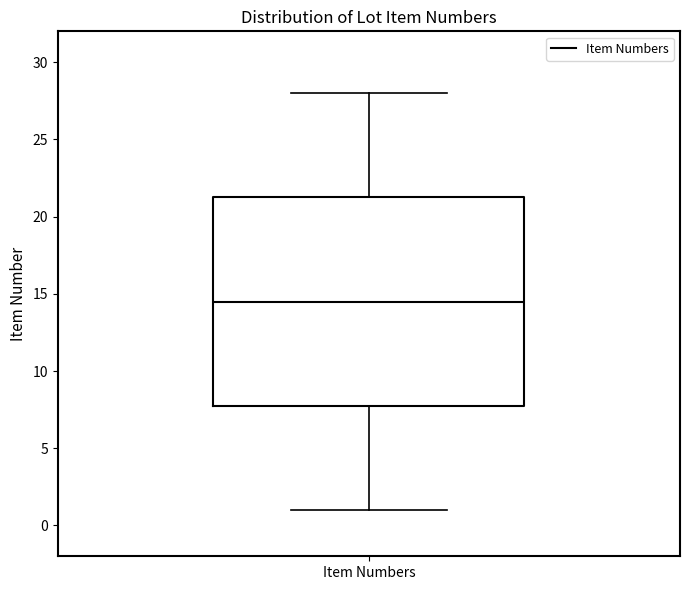

Read this box plot against the y-axis: the position of the median line, the range covered by the box, and the ends of both whiskers. The values are not printed on the chart, so give them approximately, as read against the axis.

median 14.5, box 8.0 to 21.5, whiskers 1.0 to 28.0